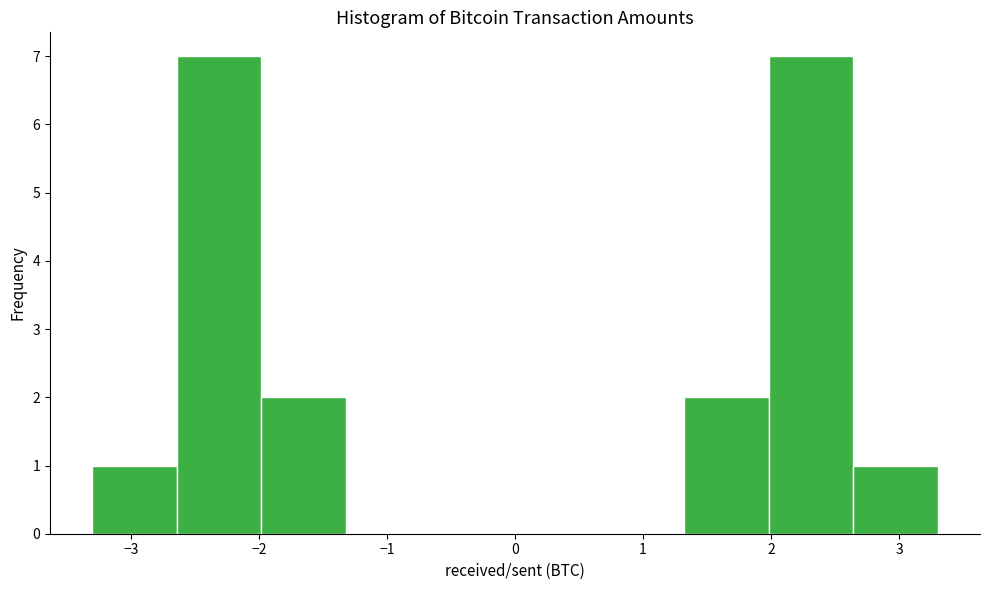

Reading left to right, list every bar in this chart as the range it spans on the x-axis followed by its height. Neither the bar edges nor the heights are printed on the chart, so give them approximately, as read against the axes.

-3.30 to -2.64: 1
-2.64 to -1.98: 7
-1.98 to -1.32: 2
-1.32 to -0.66: 0
-0.66 to 0.00: 0
0.00 to 0.66: 0
0.66 to 1.32: 0
1.32 to 1.98: 2
1.98 to 2.64: 7
2.64 to 3.30: 1